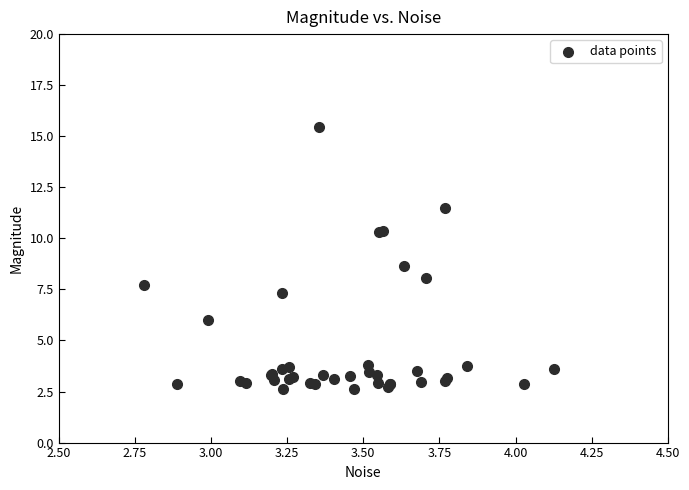

What Y value in the scatter plot is closest to 9?

8.7